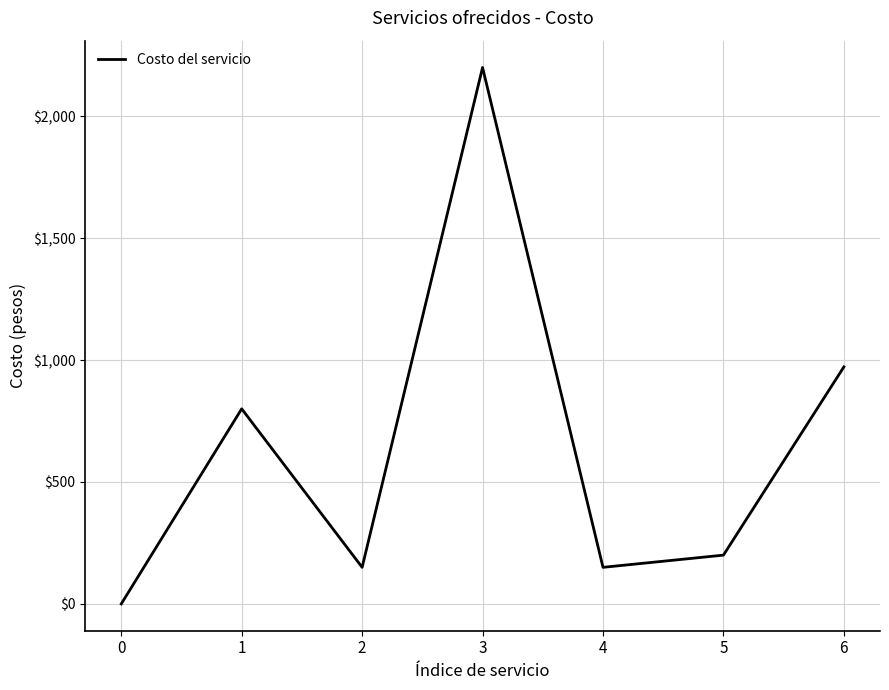

Which has a higher value, 5 or 1?

1